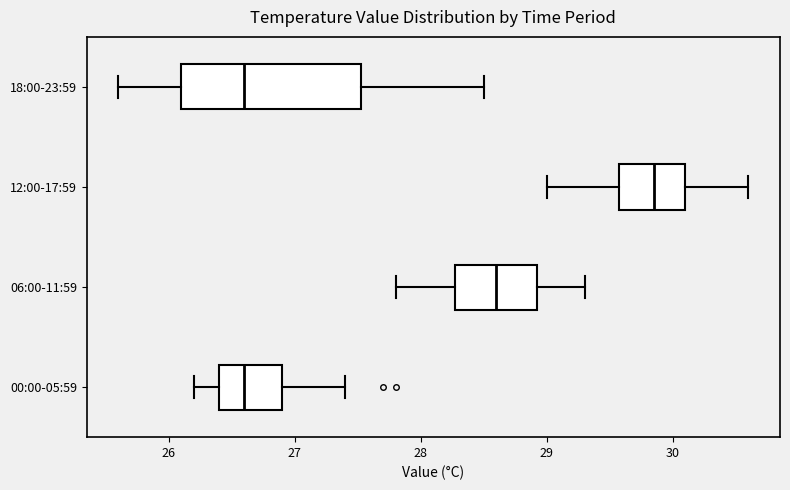

Where does the left whisker of the box for 06:00-11:59 end on the x-axis? The values are not printed on the chart, so give them approximately, as read against the axis.

27.8